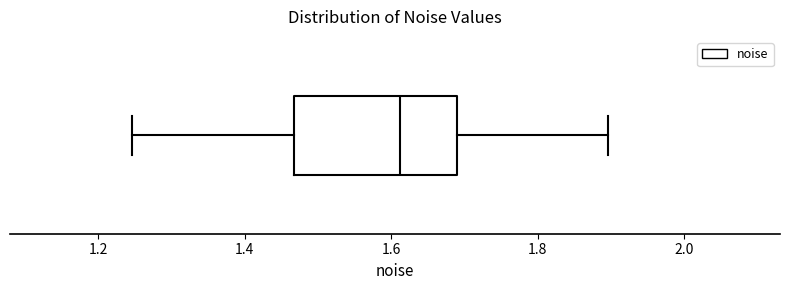

Read this box plot against the x-axis: the position of the median line, the range covered by the box, and the ends of both whiskers. The values are not printed on the chart, so give them approximately, as read against the axis.

median 1.62, box 1.46 to 1.68, whiskers 1.24 to 1.90